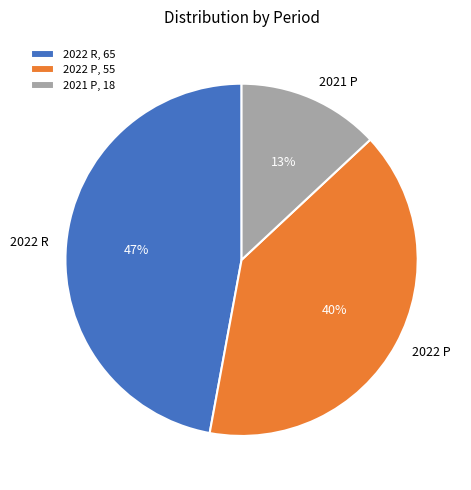

To the nearest percent, what is the difference between the 2022 R and 2021 P slice percentages?

34%